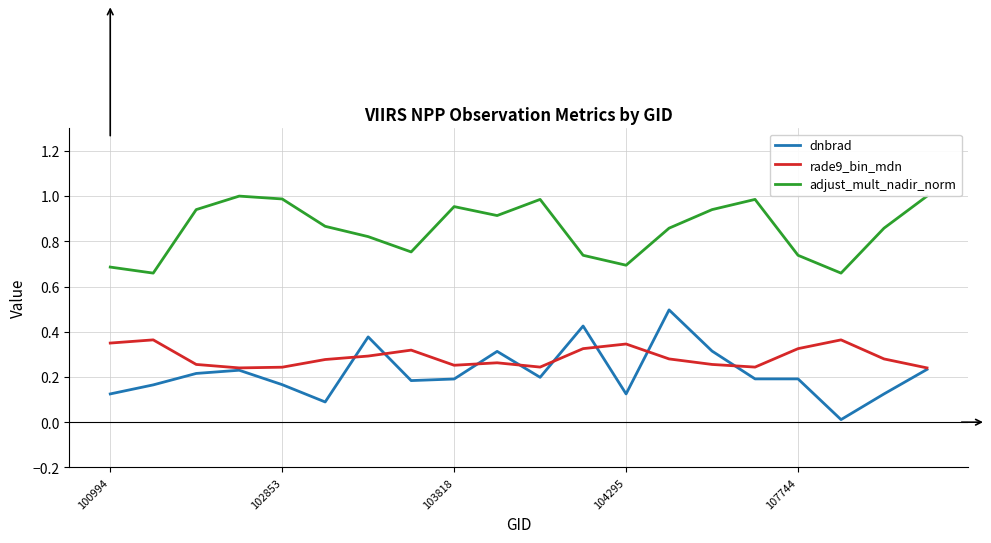

Rank the series by their maximum value, from lowest to highest.

rade9_bin_mdn, dnbrad, adjust_mult_nadir_norm